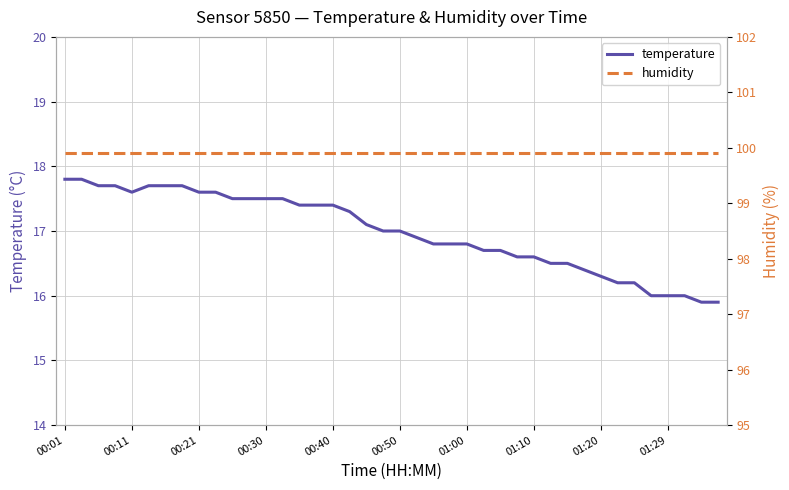

Does the chart have visible grid lines?

Yes